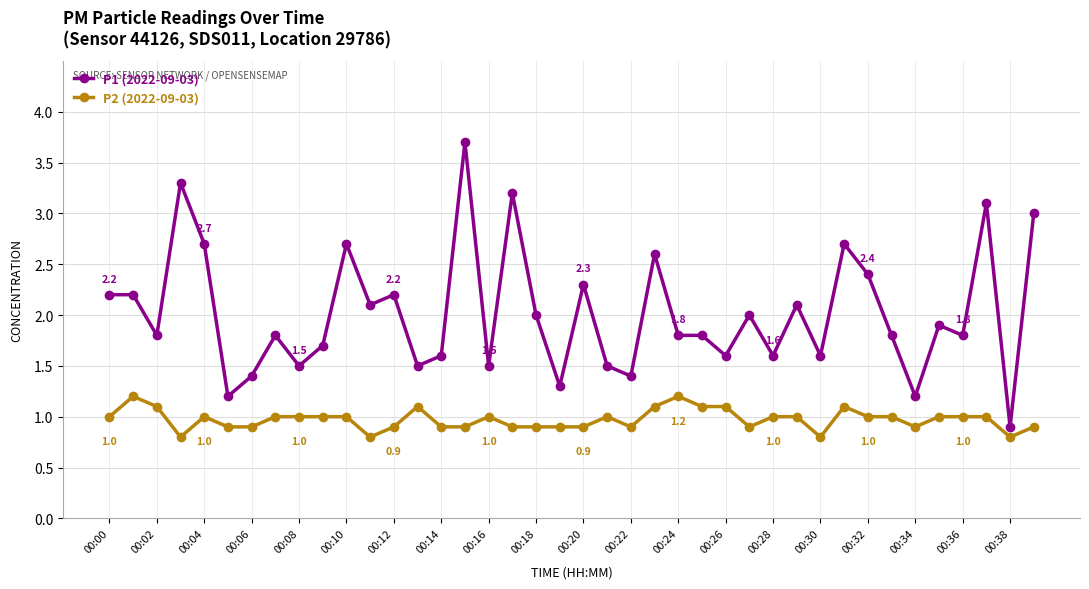

Which series has the largest total across all categories?

P1 (2022-09-03)